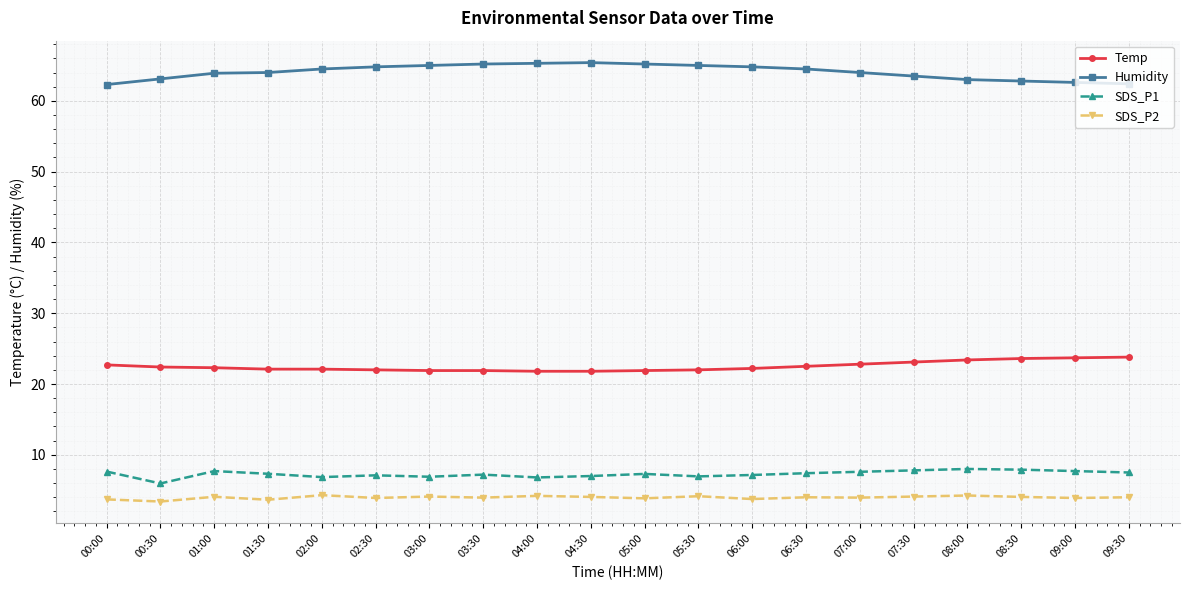

Count the number of categories in the chart.

20